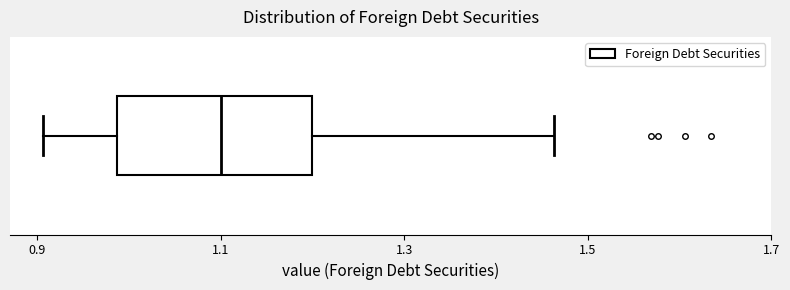

Where does the left whisker of the box end on the x-axis? The values are not printed on the chart, so give them approximately, as read against the axis.

0.90